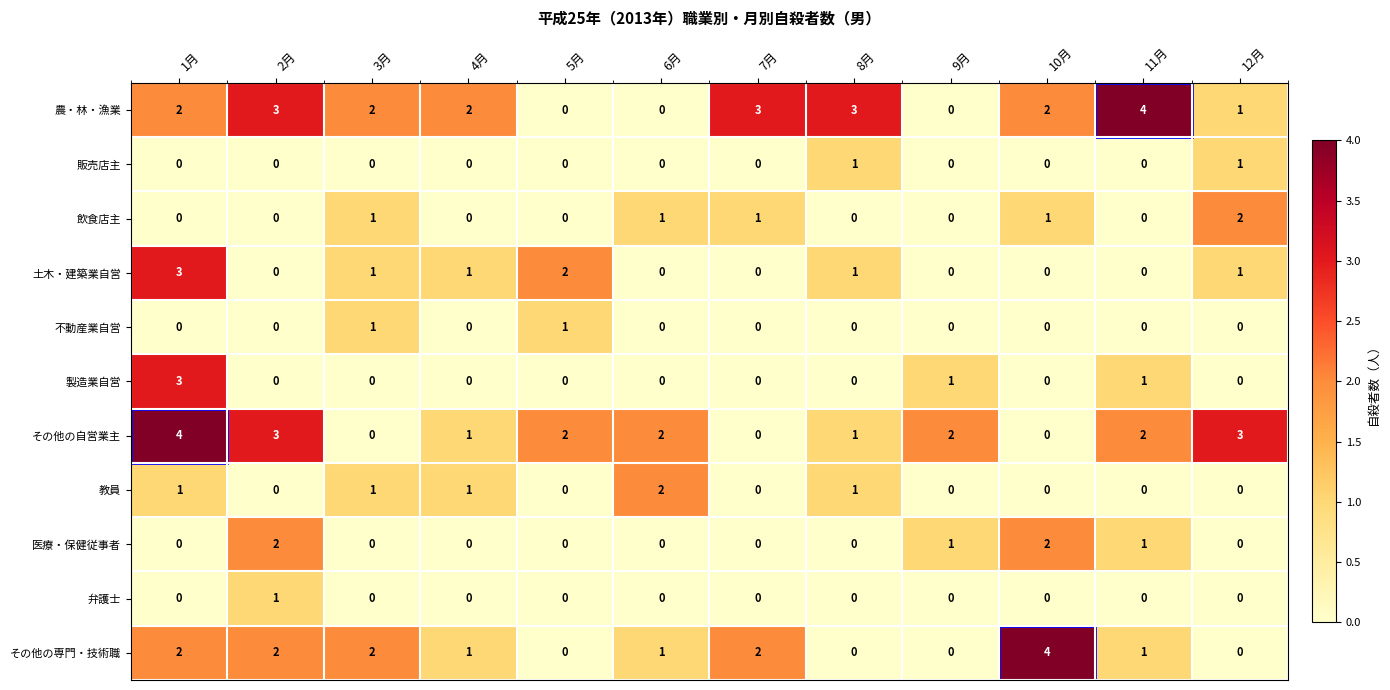

What is the sum of all 土木・建築業自営 values?

9